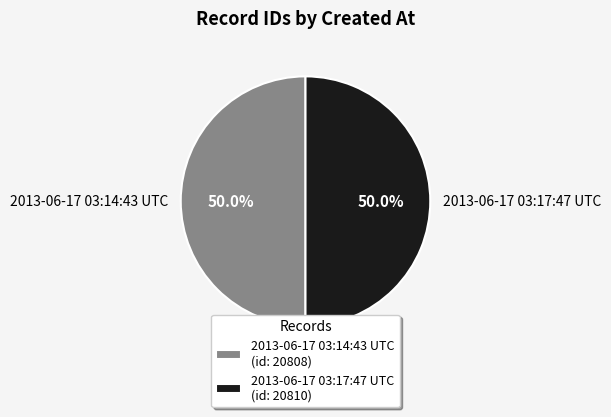

What percentage do 2013-06-17 03:14:43 UTC and 2013-06-17 03:17:47 UTC together represent?

100.0%